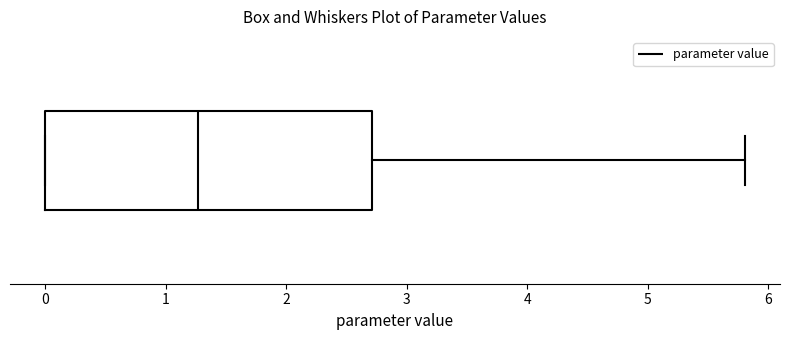

Read this box plot against the x-axis: the position of the median line, the range covered by the box, and the ends of both whiskers. The values are not printed on the chart, so give them approximately, as read against the axis.

median 1.3, box 0.0 to 2.7, whiskers 0.0 to 5.8